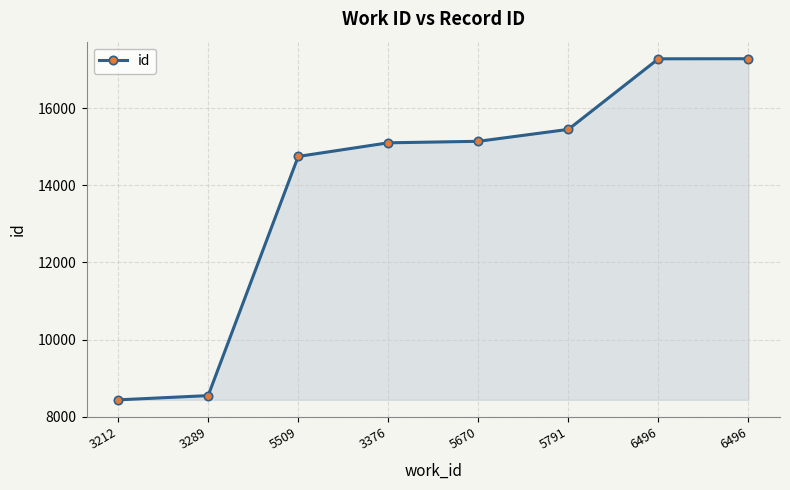

Which category has the highest value across all series?

6496